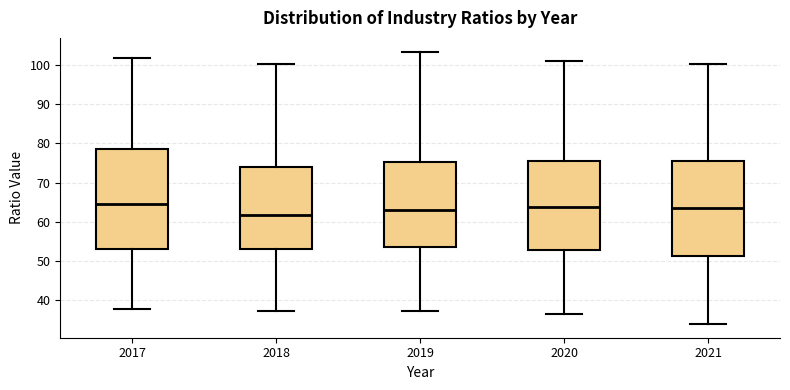

Reading left to right, transcribe this box plot: for each box, give where its median line is, the range the box spans, and where its two whiskers end, as read against the y-axis. The values are not printed on the chart, so give them approximately, as read against the axis.

2017: median 65, box 53 to 79, whiskers 38 to 102
2018: median 62, box 53 to 74, whiskers 37 to 100
2019: median 63, box 54 to 75, whiskers 37 to 104
2020: median 64, box 53 to 76, whiskers 37 to 101
2021: median 63, box 51 to 76, whiskers 34 to 100